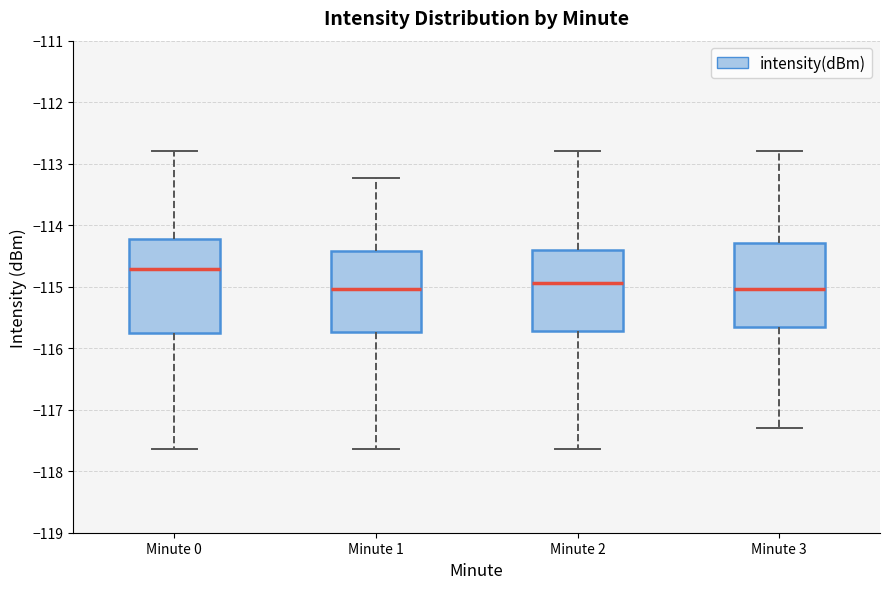

Where does the median line of the box for Minute 1 sit on the y-axis? The values are not printed on the chart, so give them approximately, as read against the axis.

-115.0